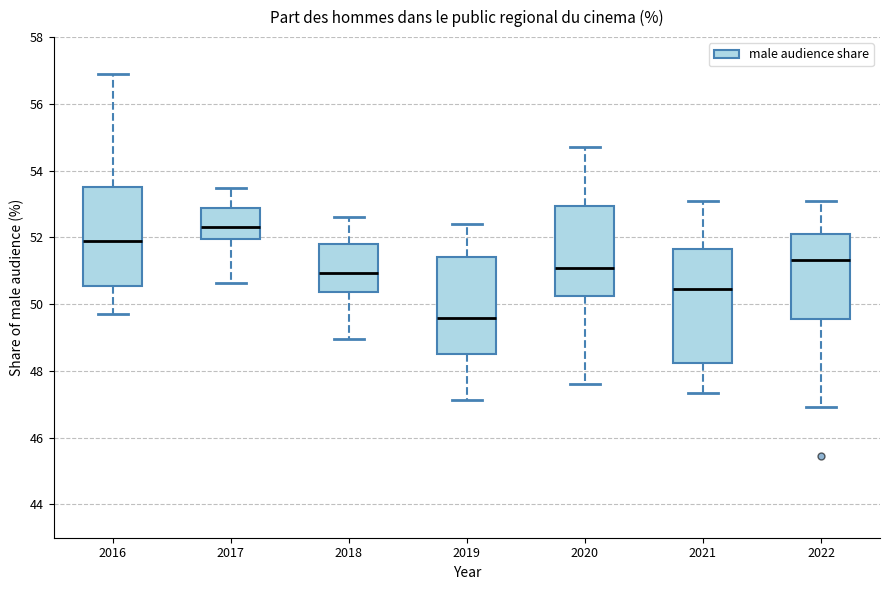

Reading left to right, read every box against the y-axis: the position of its median line, the range the box covers, and the ends of its whiskers. The values are not printed on the chart, so give them approximately, as read against the axis.

2016: median 52.0, box 50.6 to 53.6, whiskers 49.6 to 56.8
2017: median 52.4, box 52.0 to 52.8, whiskers 50.6 to 53.4
2018: median 51.0, box 50.4 to 51.8, whiskers 49.0 to 52.6
2019: median 49.6, box 48.6 to 51.4, whiskers 47.2 to 52.4
2020: median 51.0, box 50.2 to 53.0, whiskers 47.6 to 54.8
2021: median 50.4, box 48.2 to 51.6, whiskers 47.4 to 53.0
2022: median 51.4, box 49.6 to 52.0, whiskers 47.0 to 53.2